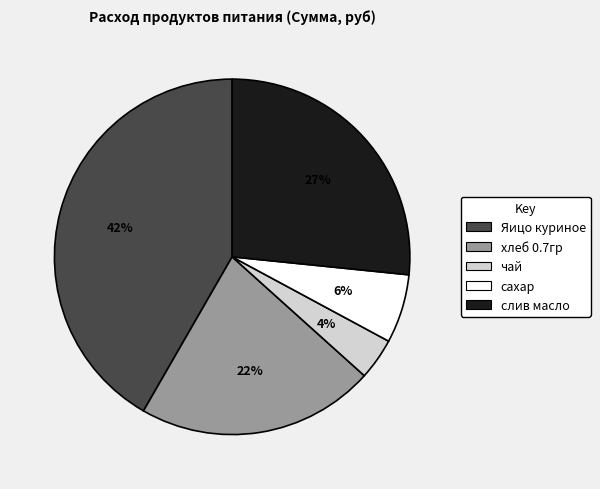

The слив масло slice represents 27% of the pie. True or false?

True